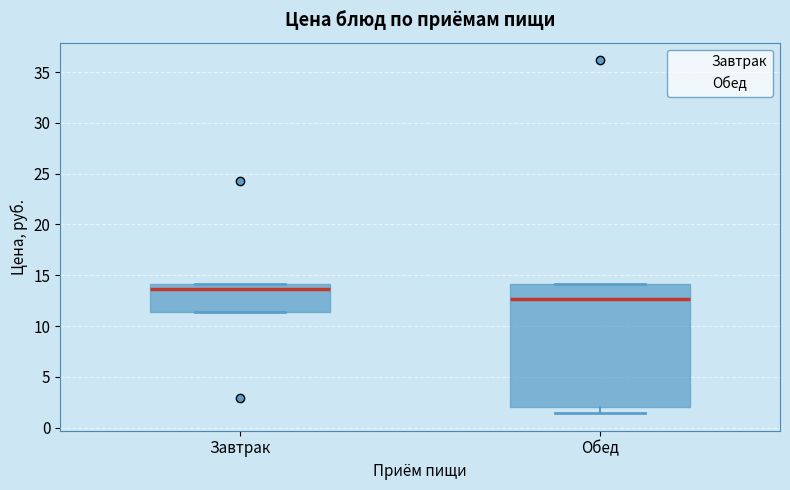

Reading left to right, read every box against the y-axis: the position of its median line, the range the box covers, and the ends of its whiskers. The values are not printed on the chart, so give them approximately, as read against the axis.

Завтрак: median 13.5, box 11.5 to 14.0, whiskers 11.5 to 14.0
Обед: median 12.5, box 2.0 to 14.0, whiskers 1.5 to 14.0